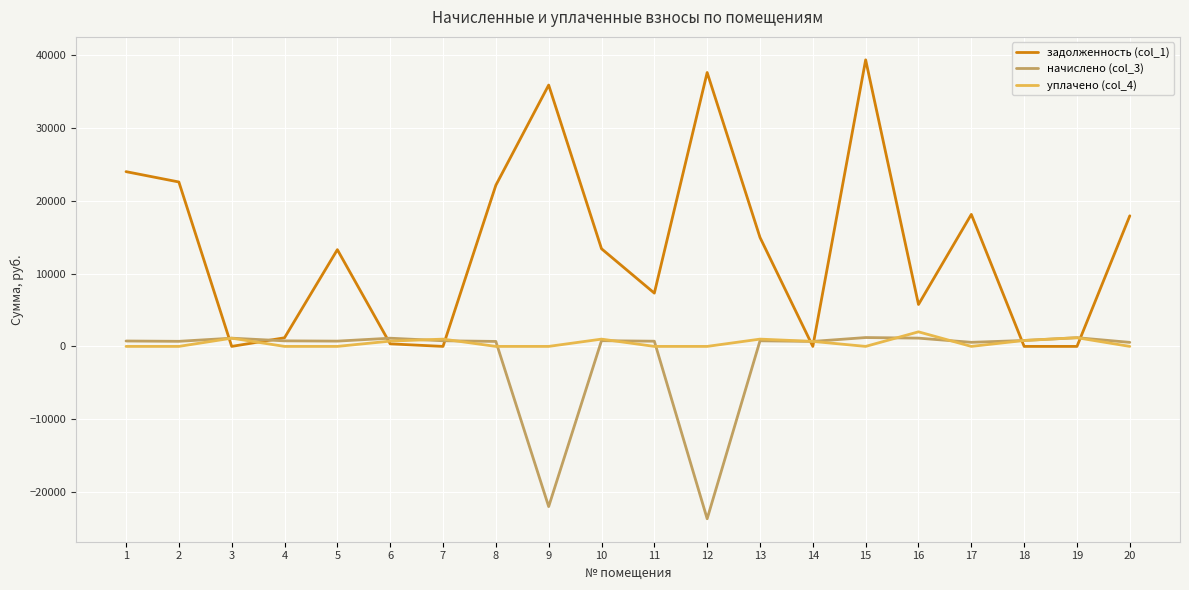

At which category is the sum across all series the highest?

15